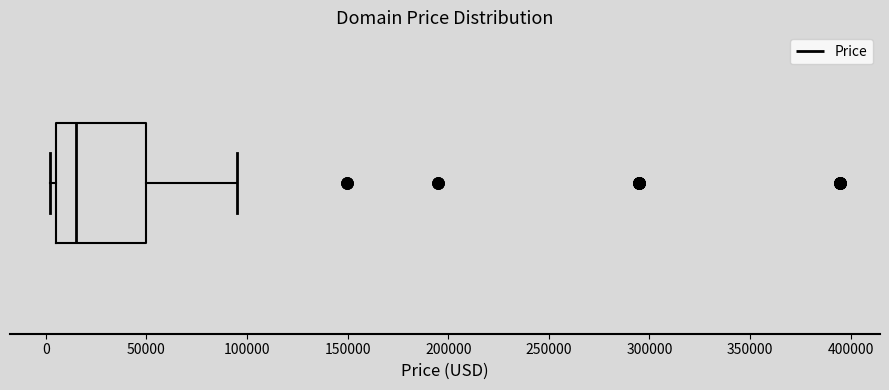

Read this box plot against the x-axis: the position of the median line, the range covered by the box, and the ends of both whiskers. The values are not printed on the chart, so give them approximately, as read against the axis.

median 15000, box 5000 to 50000, whiskers 0 to 95000